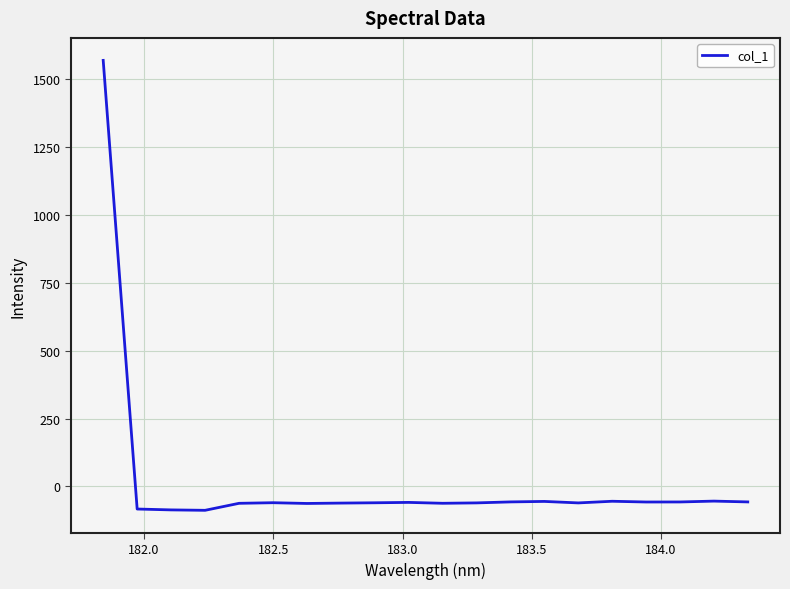

What is the difference between the maximum and minimum values?

1658.4